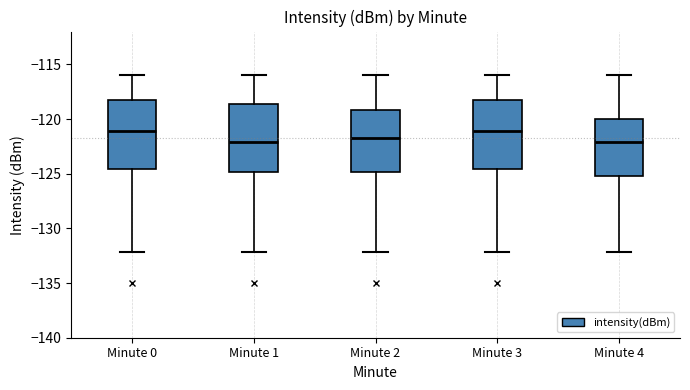

Where is the lower edge of the box for Minute 2 on the y-axis? The values are not printed on the chart, so give them approximately, as read against the axis.

-125.0